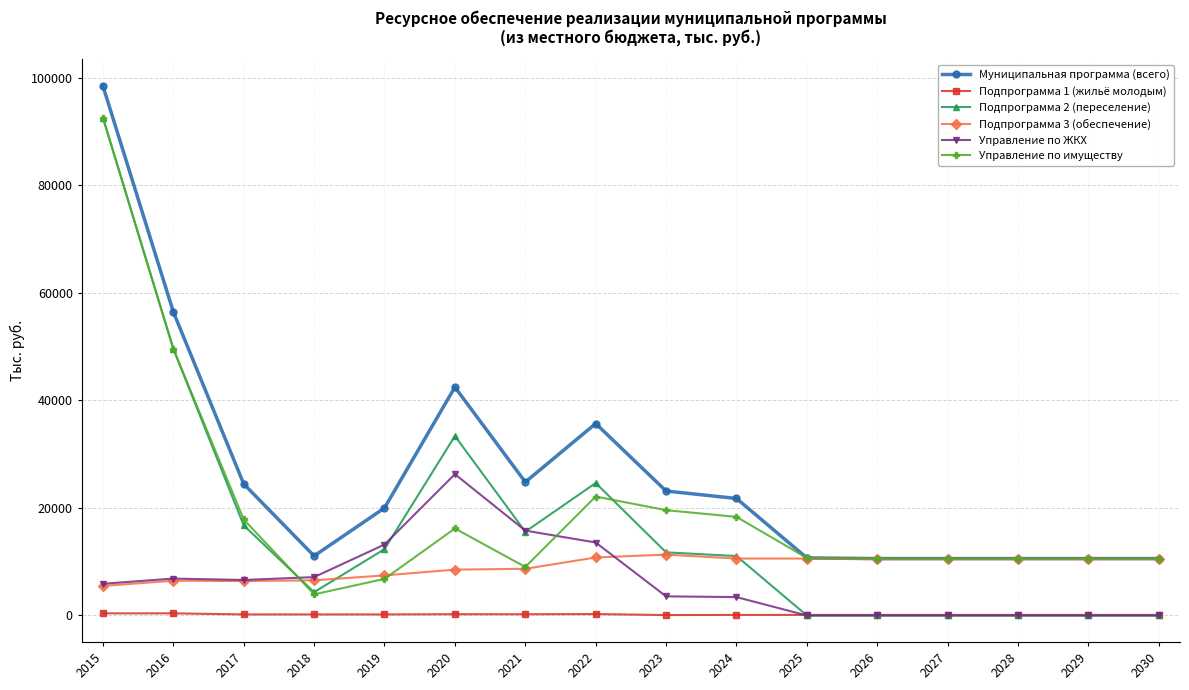

True or false: Подпрограмма 1 (жильё молодым) and Подпрограмма 3 (обеспечение) intersect in this chart.

False